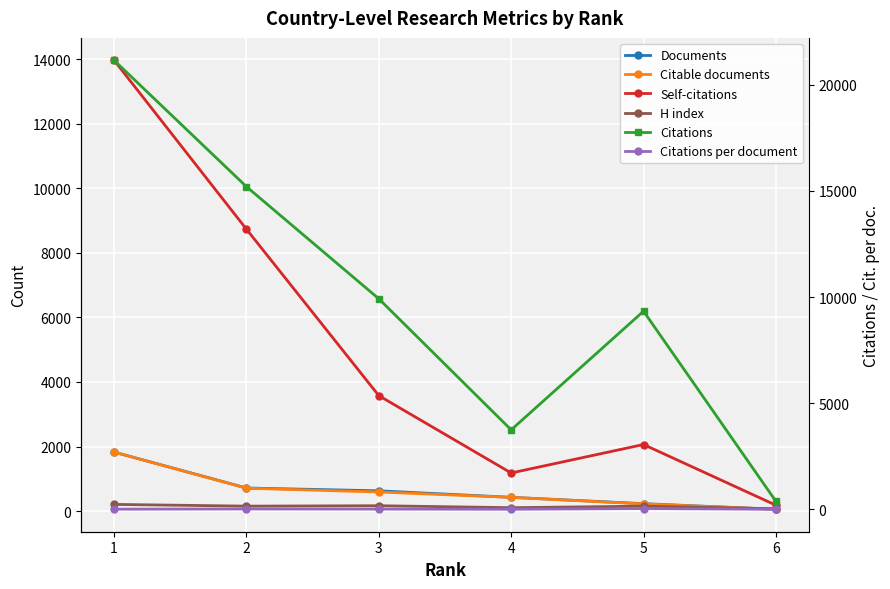

Reading left to right, list all the values displayed in this chart.

Documents: 1=1828.0	2=716.0	3=629.0	4=427.0	5=231.0	6=57.0
Citable documents: 1=1827.0	2=709.0	3=593.0	4=426.0	5=223.0	6=57.0
Self-citations: 1=13962.0	2=8731.0	3=3576.0	4=1181.0	5=2063.0	6=183.0
H index: 1=208.0	2=154.0	3=167.0	4=106.0	5=153.0	6=72.0
Citations: 1=21148.0	2=15198.0	3=9919.0	4=3747.0	5=9334.0	6=384.0
Citations per document: 1=11.6	2=21.2	3=15.8	4=8.8	5=40.4	6=6.7